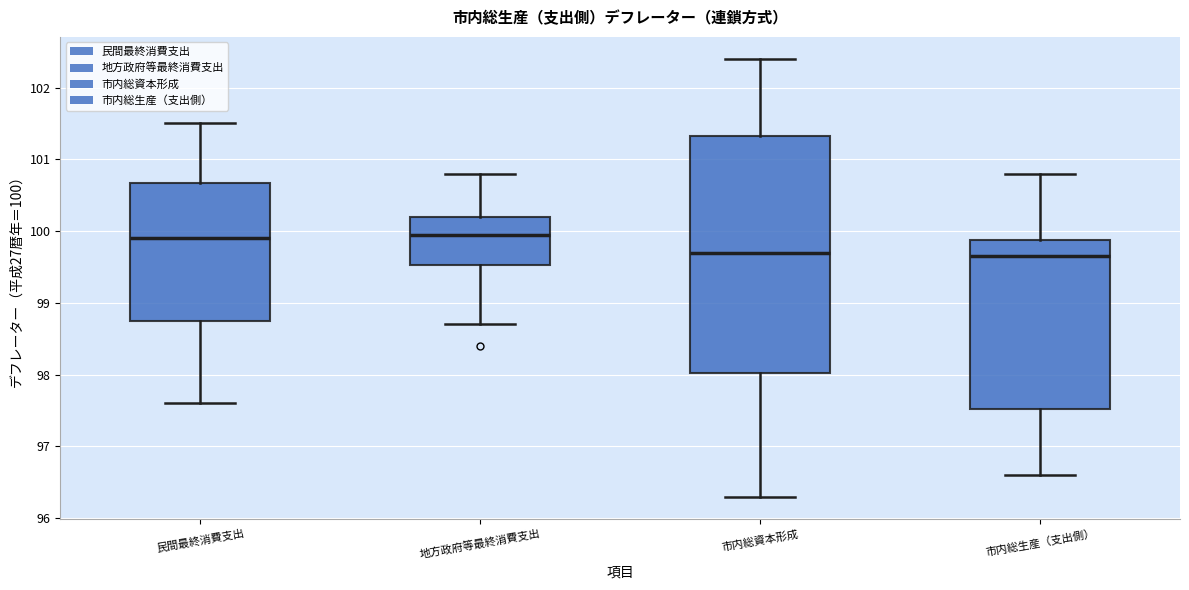

Reading left to right, read every box against the y-axis: the position of its median line, the range the box covers, and the ends of its whiskers. The values are not printed on the chart, so give them approximately, as read against the axis.

民間最終消費支出: median 99.9, box 98.8 to 100.7, whiskers 97.6 to 101.5
地方政府等最終消費支出: median 100.0, box 99.5 to 100.2, whiskers 98.7 to 100.8
市内総資本形成: median 99.7, box 98.0 to 101.3, whiskers 96.3 to 102.4
市内総生産（支出側）: median 99.7, box 97.5 to 99.9, whiskers 96.6 to 100.8